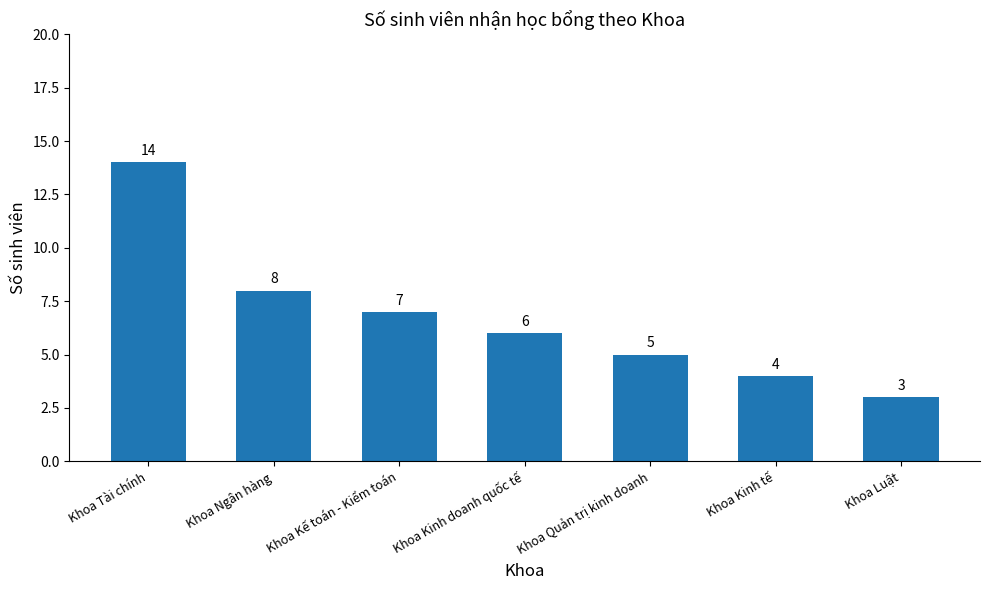

What is the value of the 6th bar from the left?

4